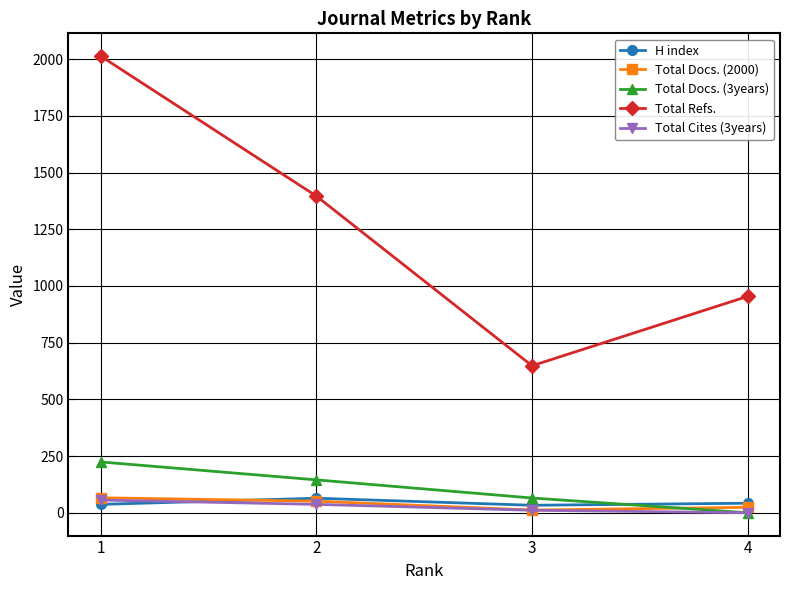

At which label does Total Docs. (2000) first exceed 51?

1